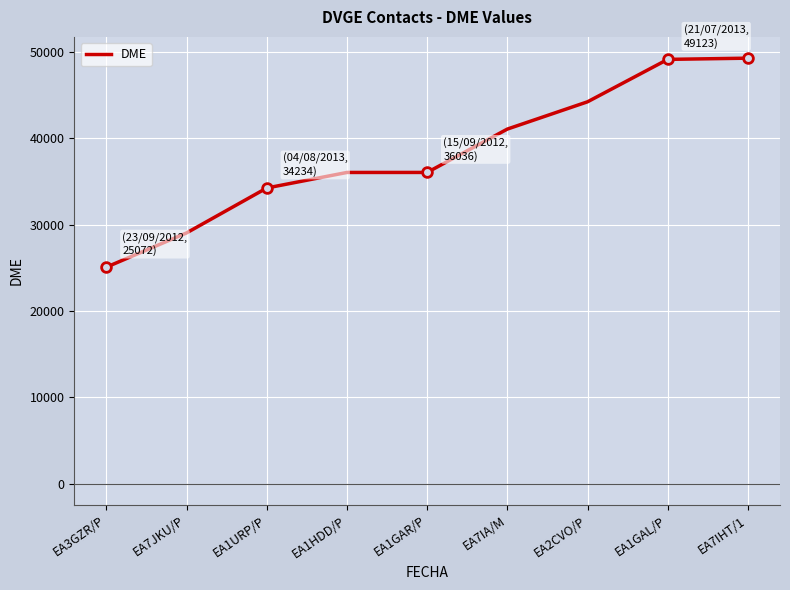

What is the greatest value displayed?

49264